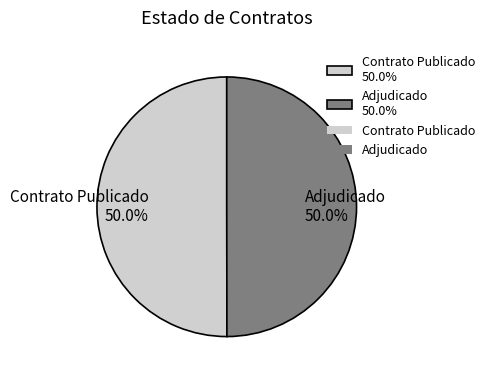

What is the total percentage of Contrato Publicado 50.0% and Adjudicado 50.0%?

100.0%